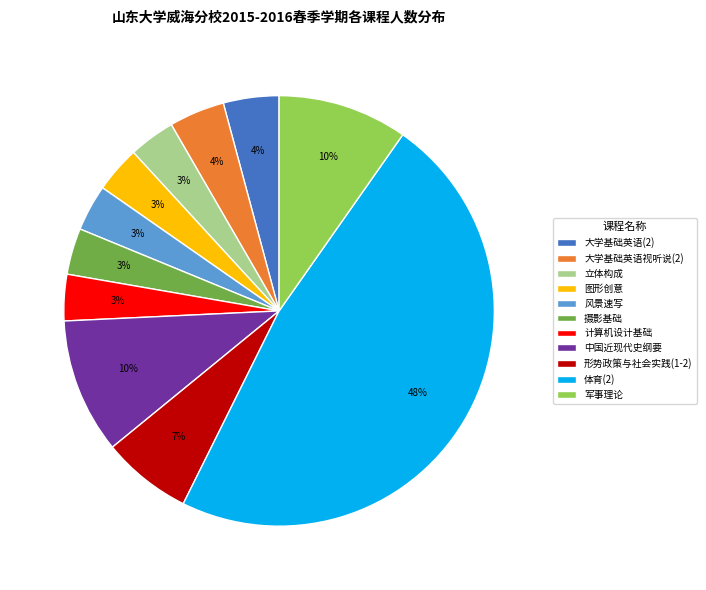

Count the number of slices in the pie.

11